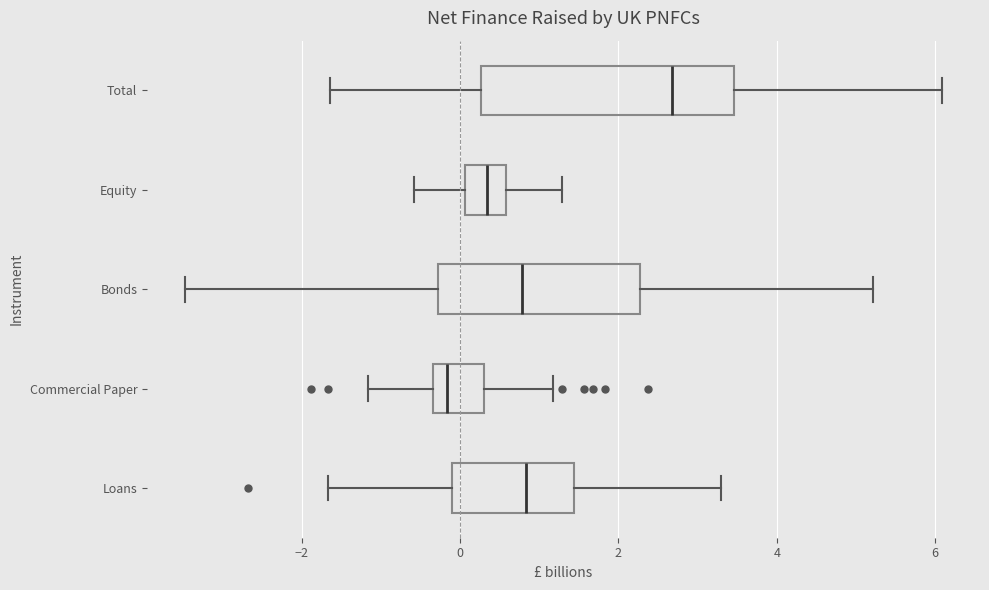

Where does the median line of the box for Commercial Paper sit on the x-axis? The values are not printed on the chart, so give them approximately, as read against the axis.

-0.2